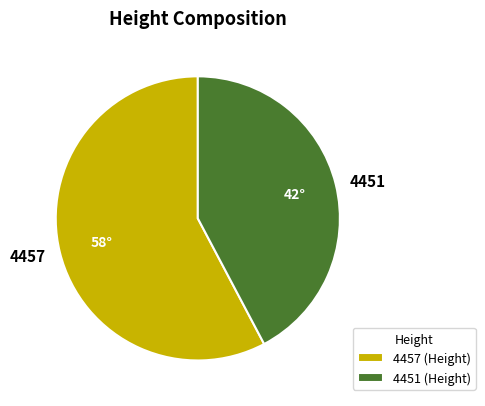

Does 4457 account for over 50% of the chart?

Yes